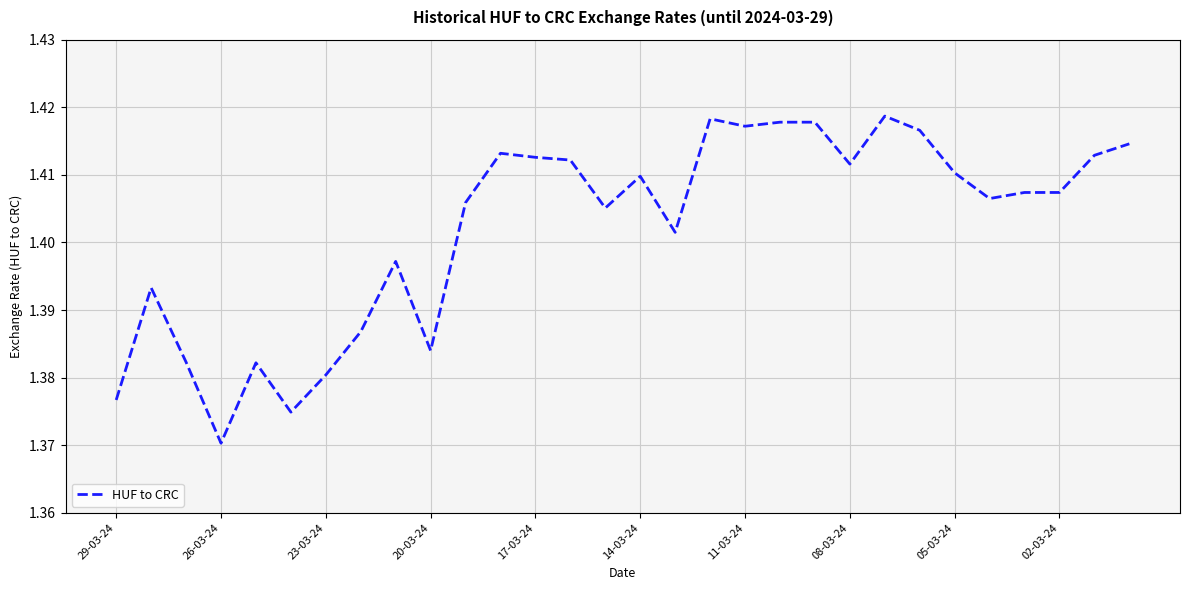

How many lines are shown in the chart?

1